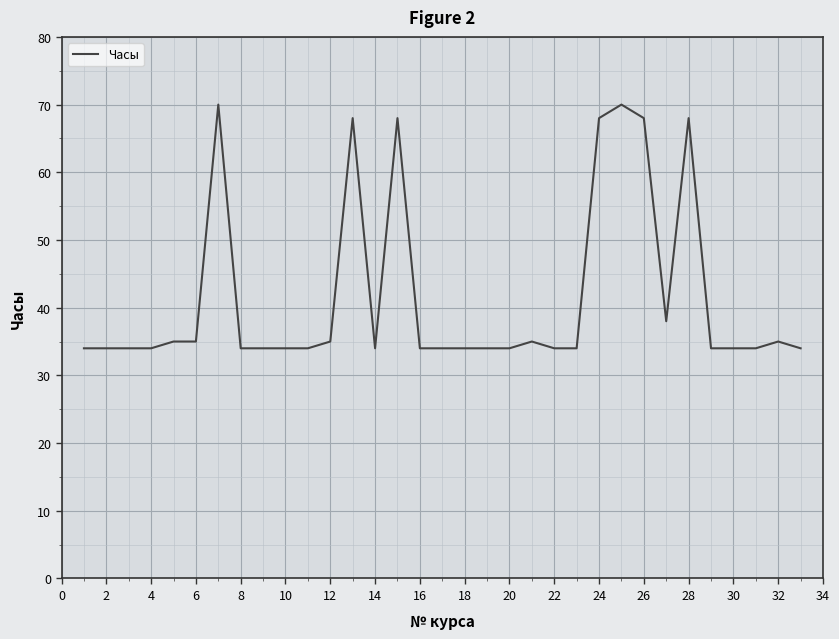

What is the maximum value shown in the chart?

70